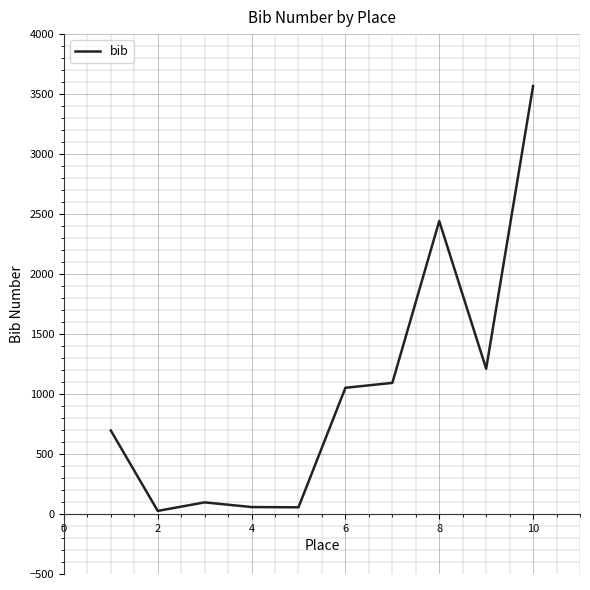

What is the greatest value displayed?

3567